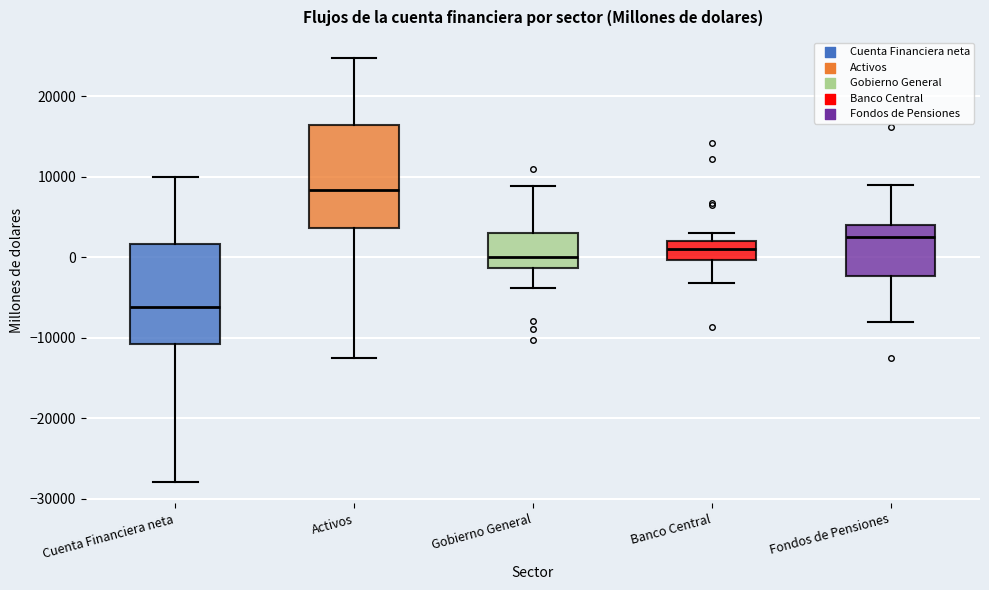

Where is the upper edge of the box for Fondos de Pensiones on the y-axis? The values are not printed on the chart, so give them approximately, as read against the axis.

4000